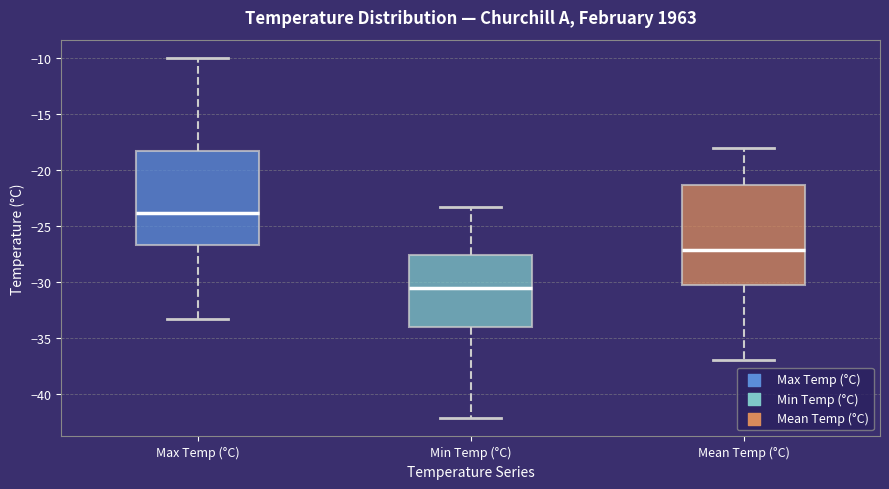

Where is the upper edge of the box for Mean Temp (°C) on the y-axis? The values are not printed on the chart, so give them approximately, as read against the axis.

-21.5